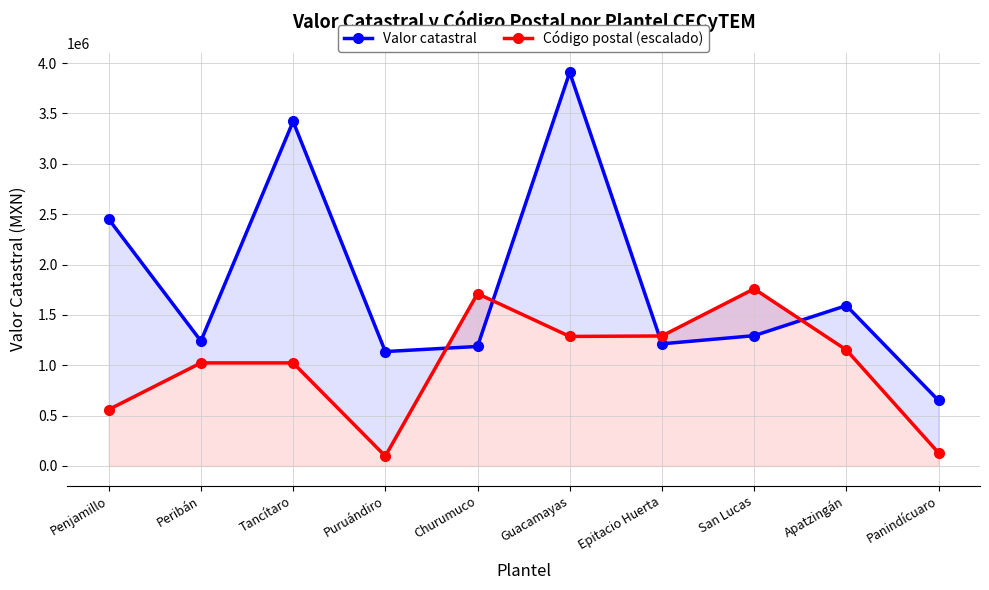

What is the spread (max minus min) of values at Peribán?

217294.2